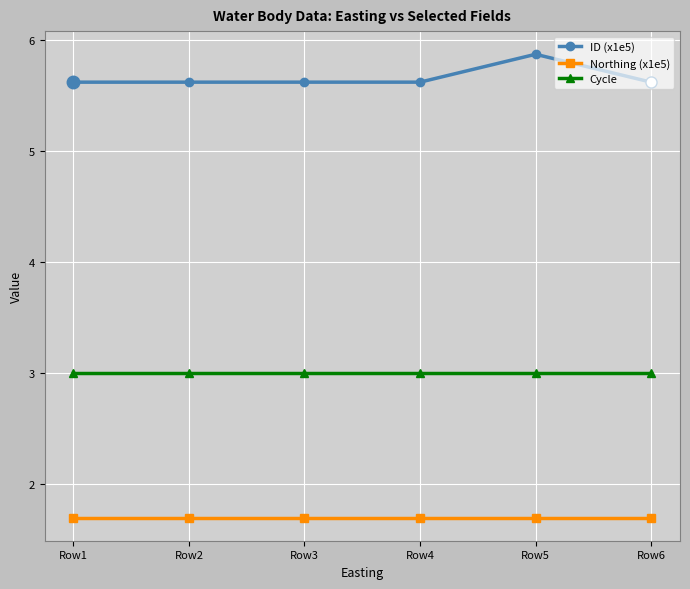

Reading left to right, what are all the values shown in this chart?

ID (x1e5): Row1=5.6	Row2=5.6	Row3=5.6	Row4=5.6	Row5=5.9	Row6=5.6
Northing (x1e5): Row1=1.7	Row2=1.7	Row3=1.7	Row4=1.7	Row5=1.7	Row6=1.7
Cycle: Row1=3.0	Row2=3.0	Row3=3.0	Row4=3.0	Row5=3.0	Row6=3.0